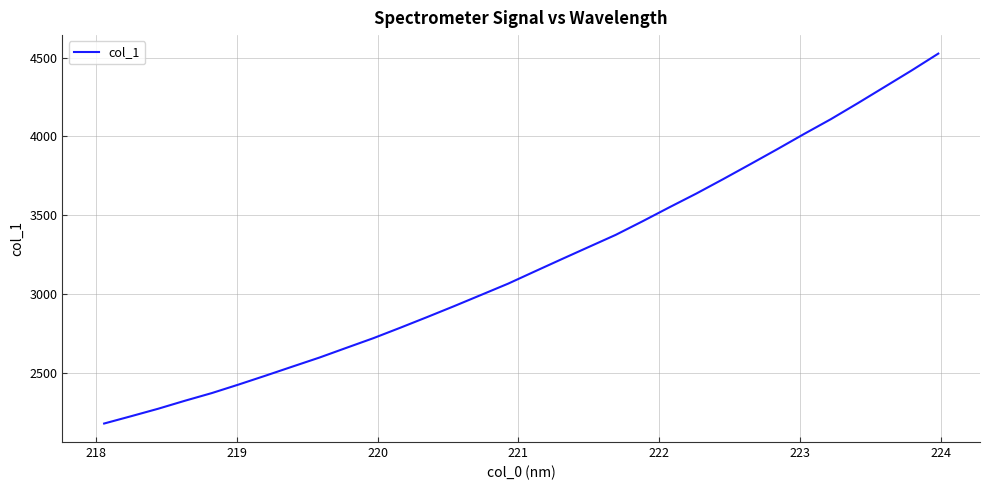

How many lines are shown in the chart?

1